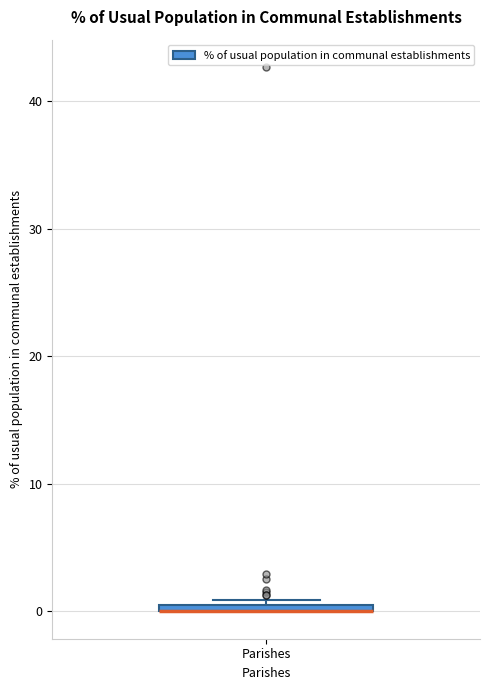

Where is the lower edge of the box for Parishes on the y-axis? The values are not printed on the chart, so give them approximately, as read against the axis.

0